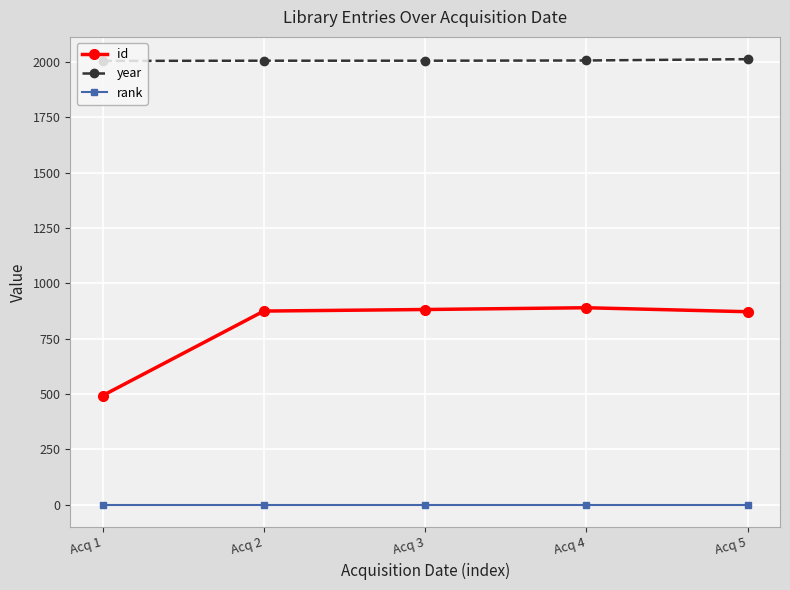

What is the difference between the highest and lowest values at Acq 5?

2012